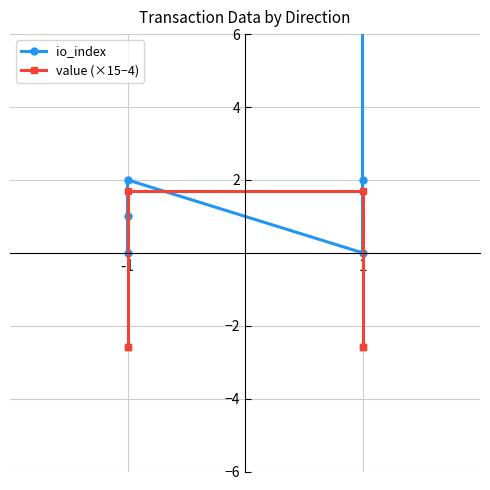

What are all the series names shown in the legend?

io_index, value (×15−4)